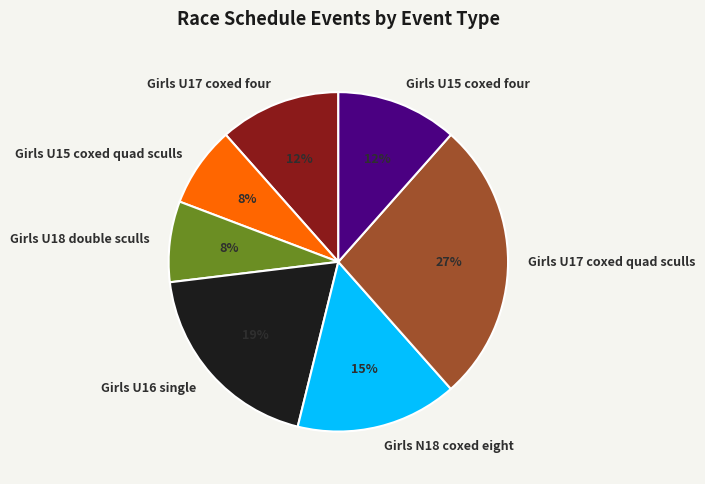

Which category has the biggest portion of the pie?

Girls U17 coxed quad sculls